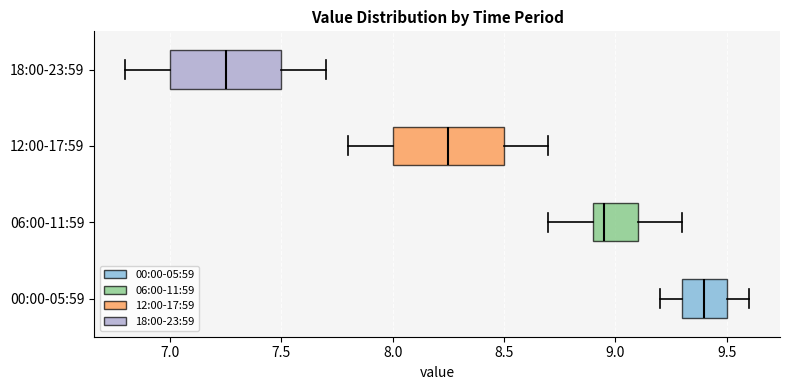

Where does the median line of the box for 00:00-05:59 sit on the x-axis? The values are not printed on the chart, so give them approximately, as read against the axis.

9.40